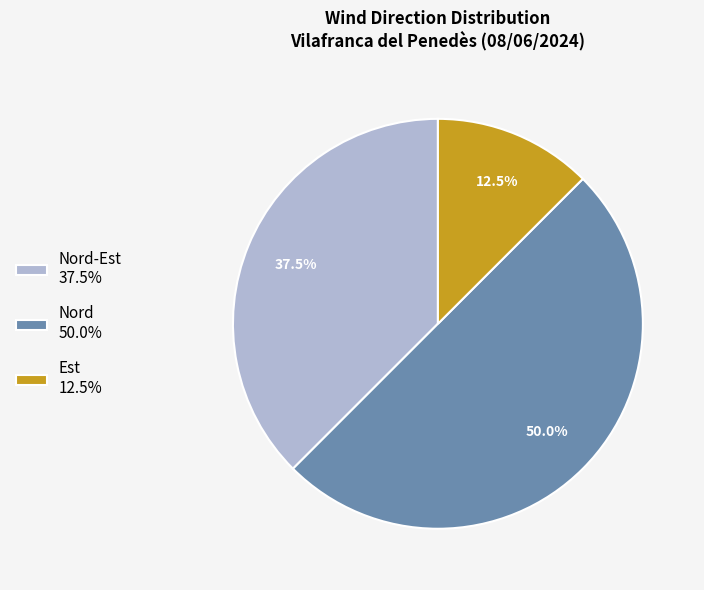

What is the smallest slice in the pie chart?

Est 12.5%